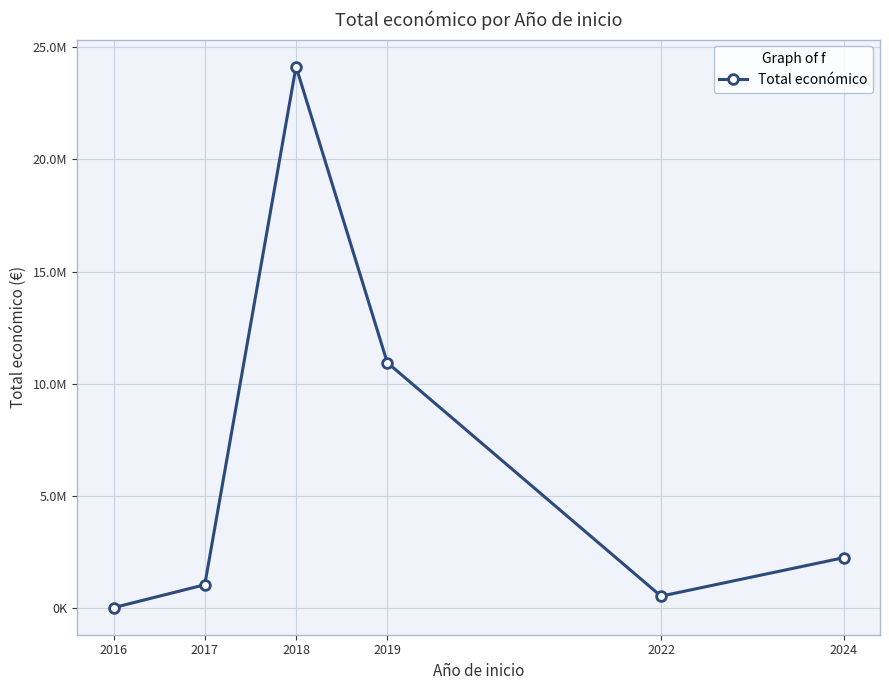

Reading left to right, what are all the values shown in this chart?

19900	1041796	24139576	10945126	533449	2245651